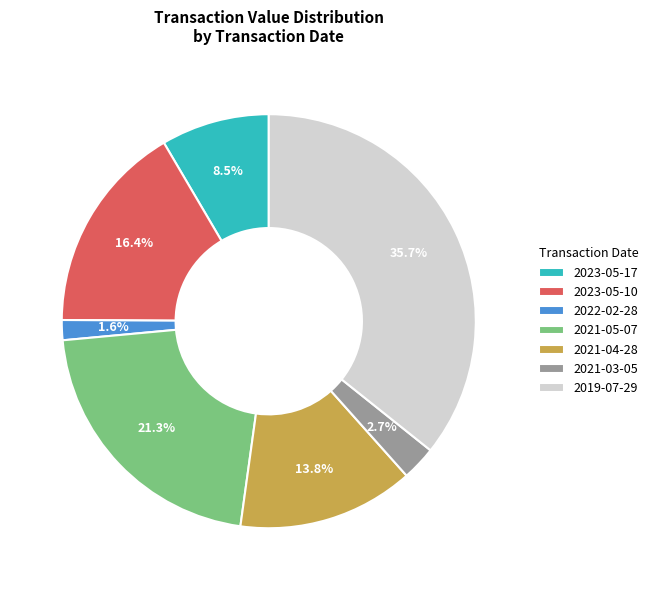

Which category has the smallest portion of the pie?

2022-02-28